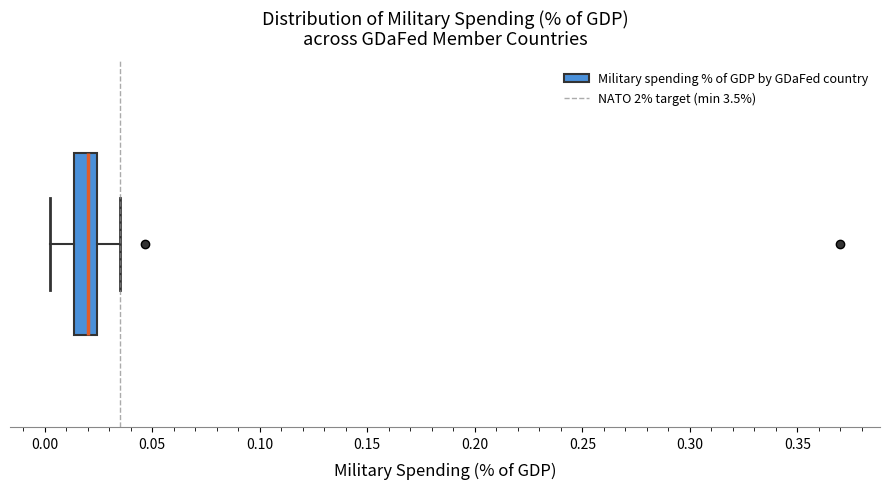

Read this box plot against the x-axis: the position of the median line, the range covered by the box, and the ends of both whiskers. The values are not printed on the chart, so give them approximately, as read against the axis.

median 0.020, box 0.015 to 0.025, whiskers 0.000 to 0.035